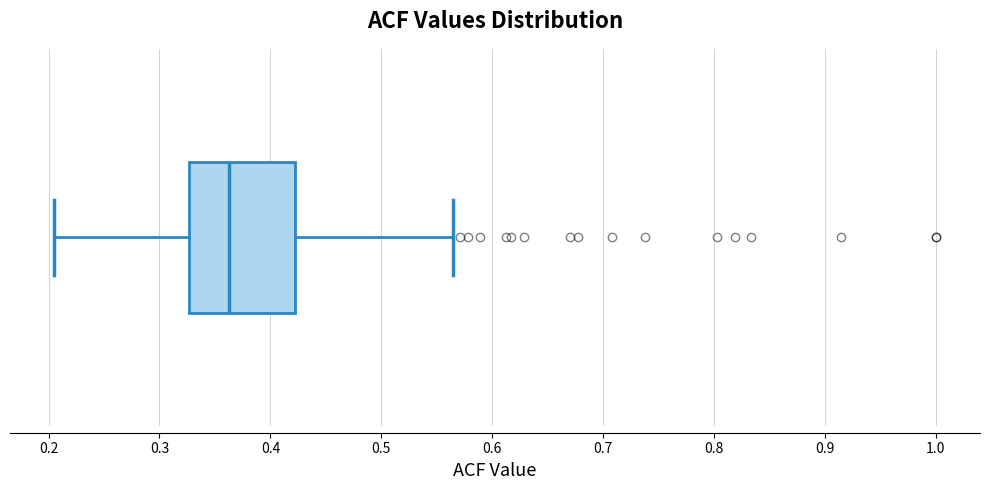

Read this box plot against the x-axis: the position of the median line, the range covered by the box, and the ends of both whiskers. The values are not printed on the chart, so give them approximately, as read against the axis.

median 0.36, box 0.33 to 0.42, whiskers 0.21 to 0.57